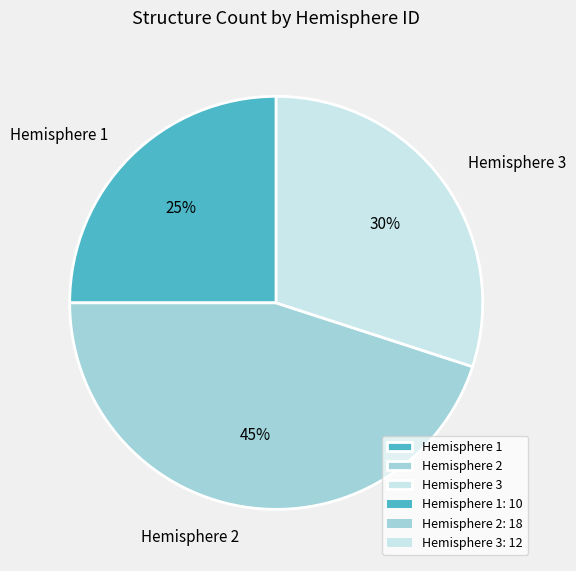

Is there any slice that represents more than half of the pie?

No